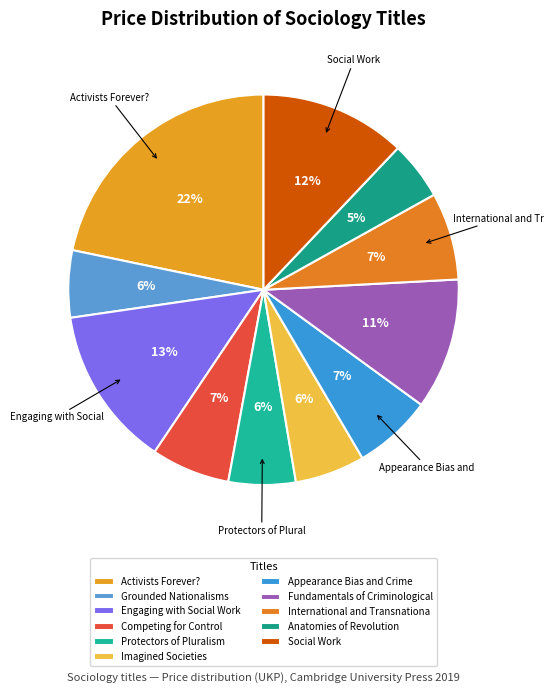

Does Competing for Control represent more than half of the total?

No